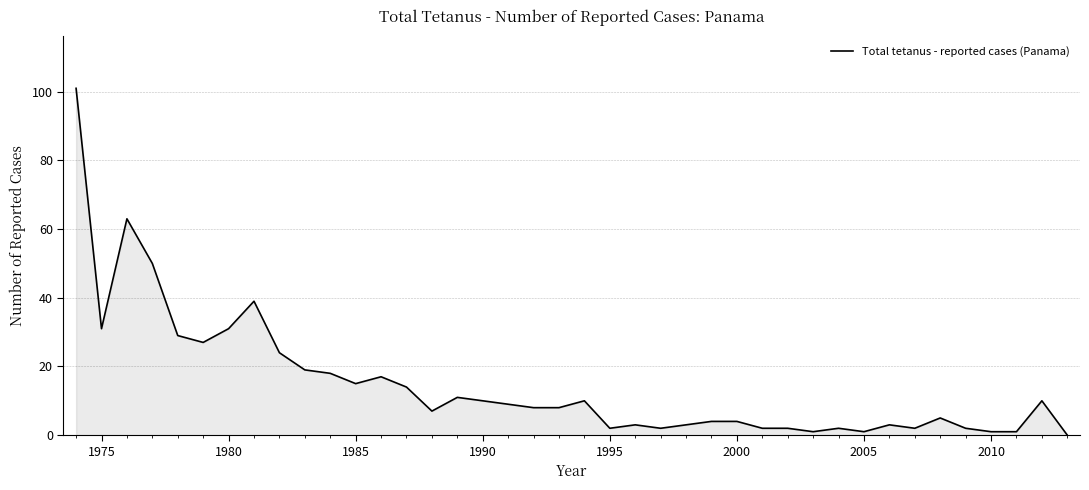

What is the maximum value shown in the chart?

101